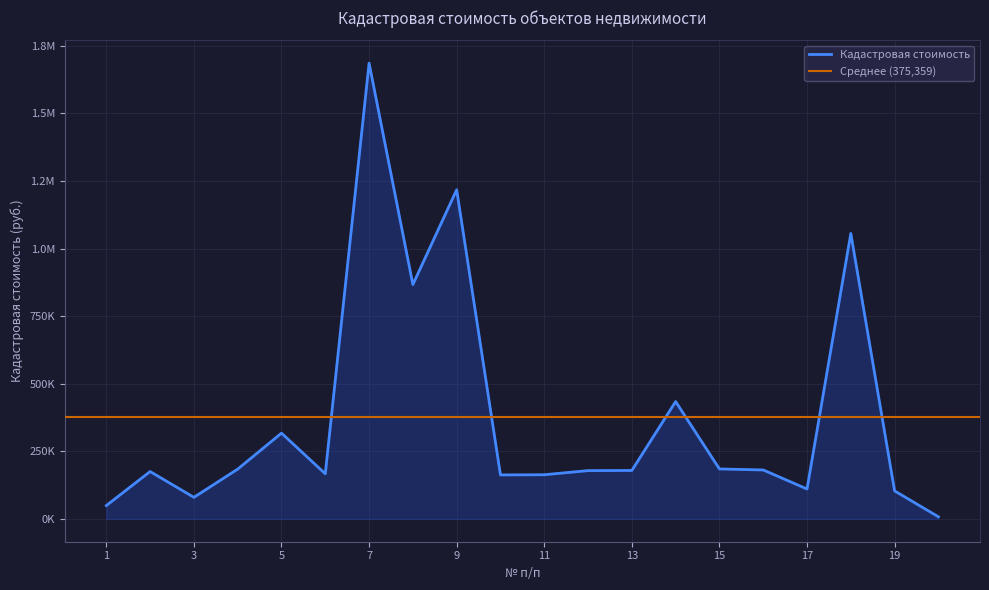

What is the change in value from 3 to 11?

+83563.5